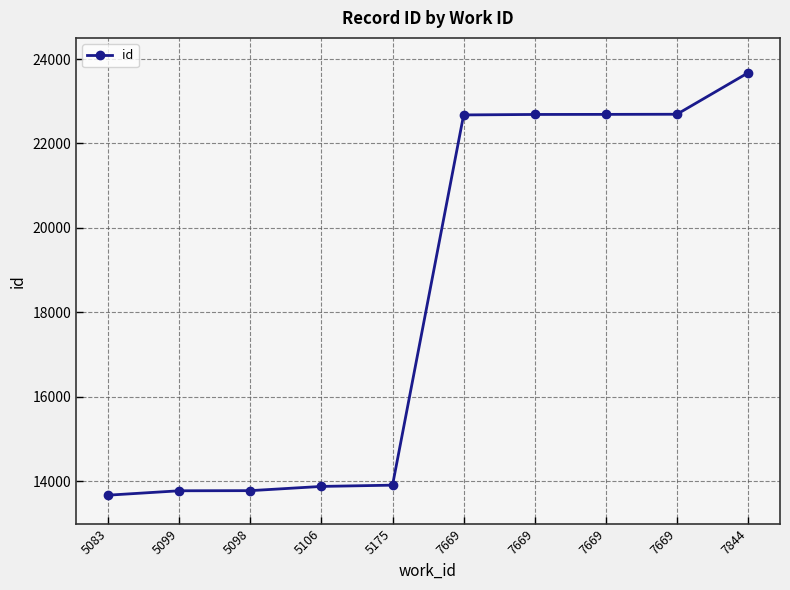

Which label corresponds to the smallest value in the chart?

5083